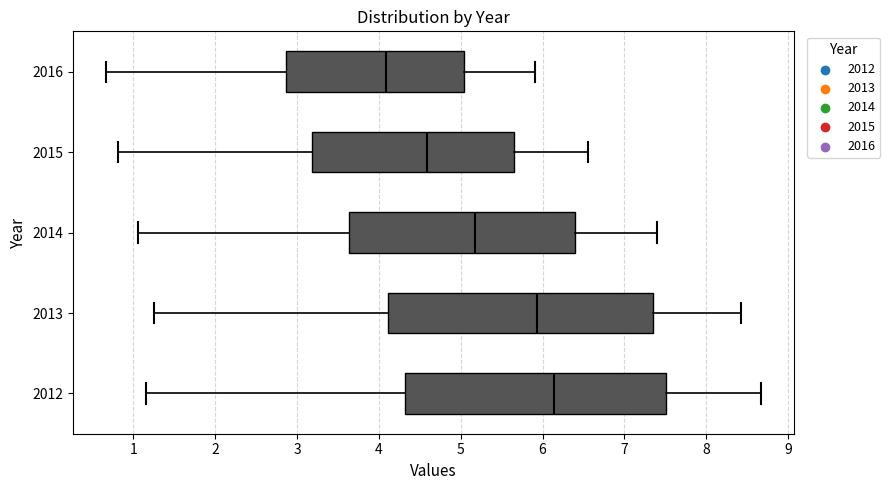

Which box has the furthest to the left median line?

2016